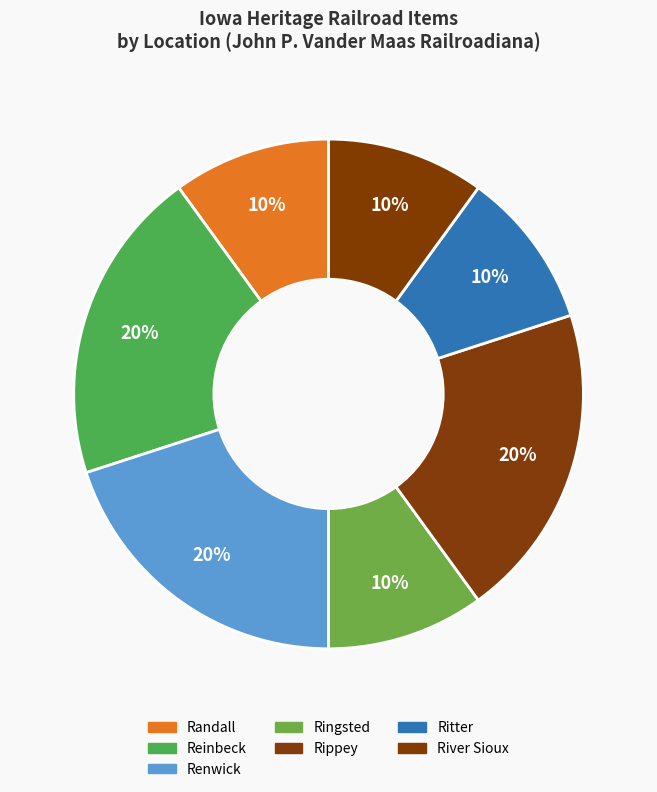

How many segments does this pie chart have?

7